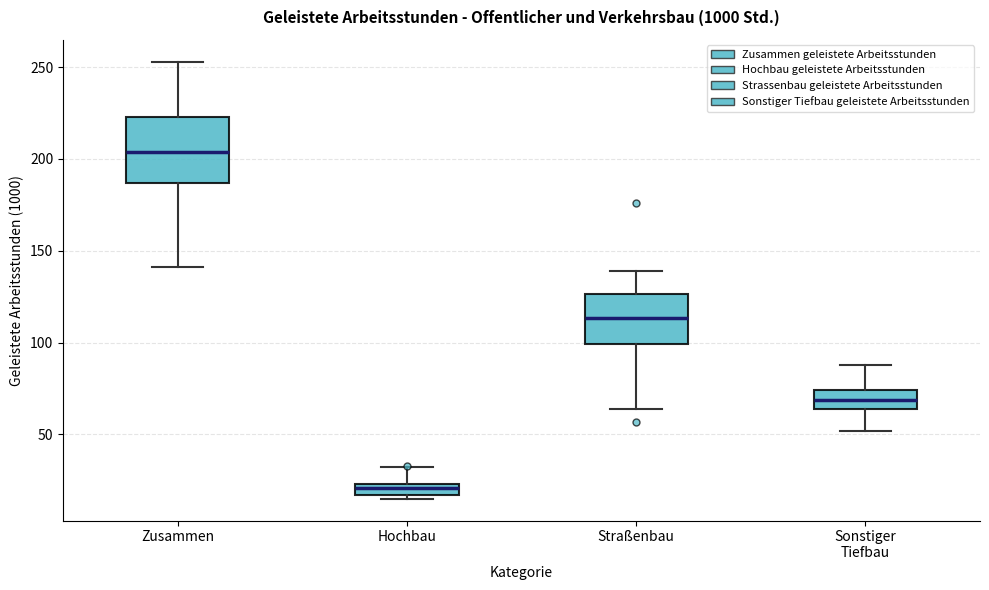

Comparing the boxes themselves (not the whiskers), which one is the tallest?

Zusammen